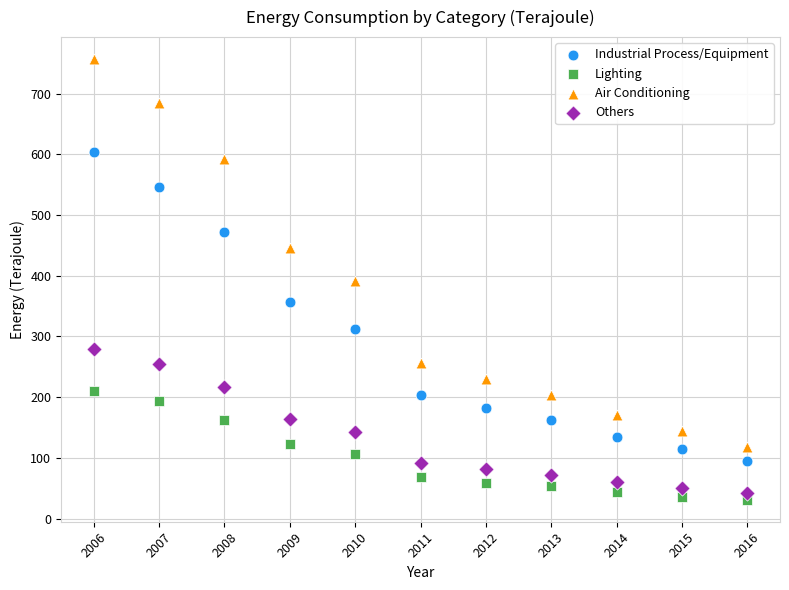

In the Air Conditioning series, what Y value is closest to 437?

446